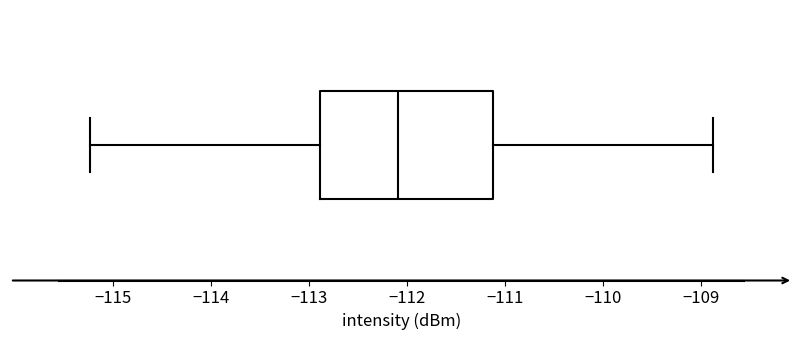

Read this box plot against the x-axis: the position of the median line, the range covered by the box, and the ends of both whiskers. The values are not printed on the chart, so give them approximately, as read against the axis.

median -112.1, box -112.9 to -111.1, whiskers -115.2 to -108.9